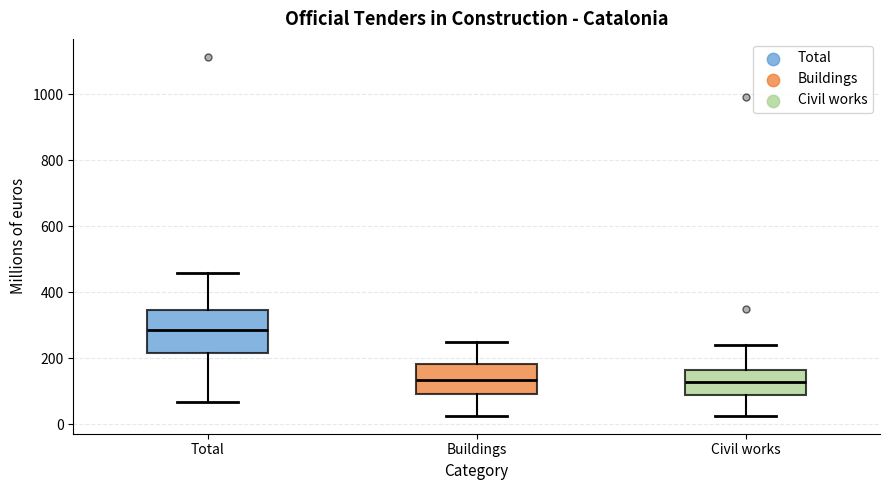

Comparing the boxes themselves (not the whiskers), which one is the tallest?

Total